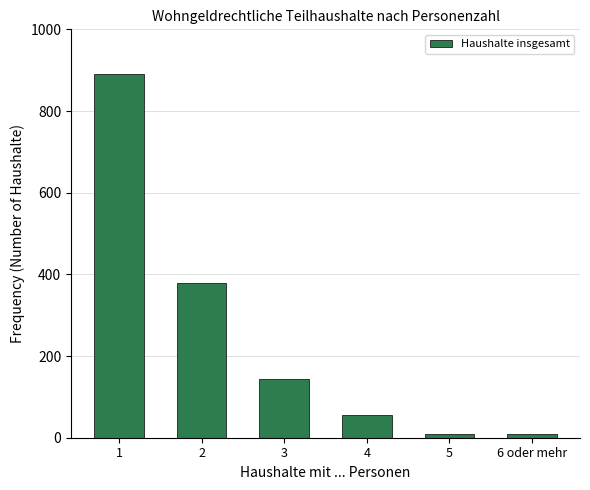

Reading left to right, extract all data points from this chart.

890	380	145	55	10	10